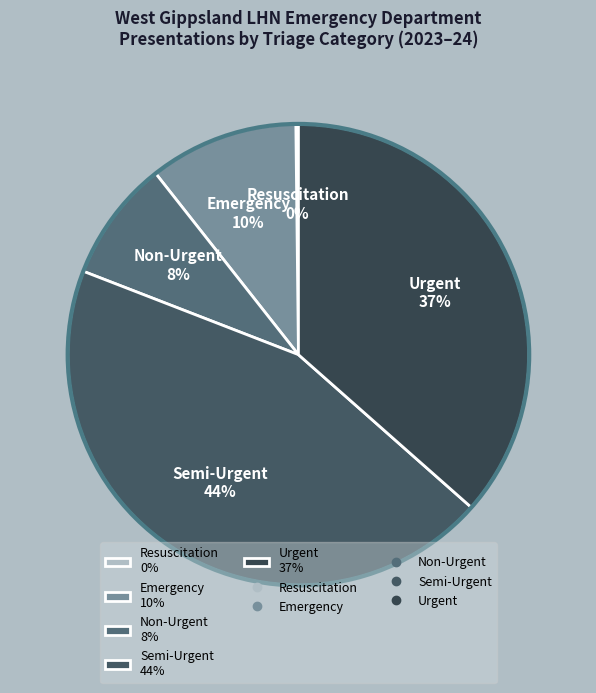

What percentage is the Non-Urgent 8% slice, to the nearest percent?

8%